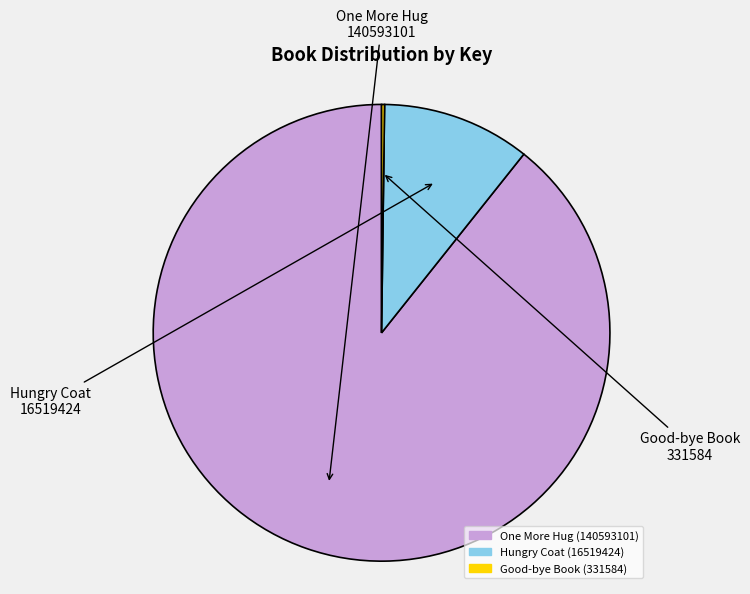

Does any single category account for the majority?

Yes